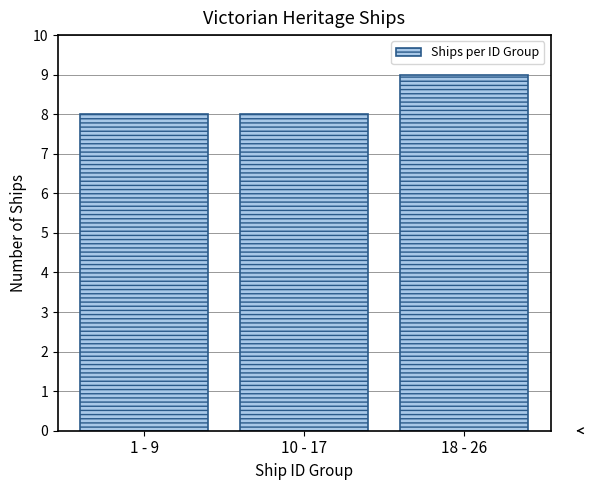

Reading left to right, extract all data points from this chart.

1 - 9=8	10 - 17=8	18 - 26=9